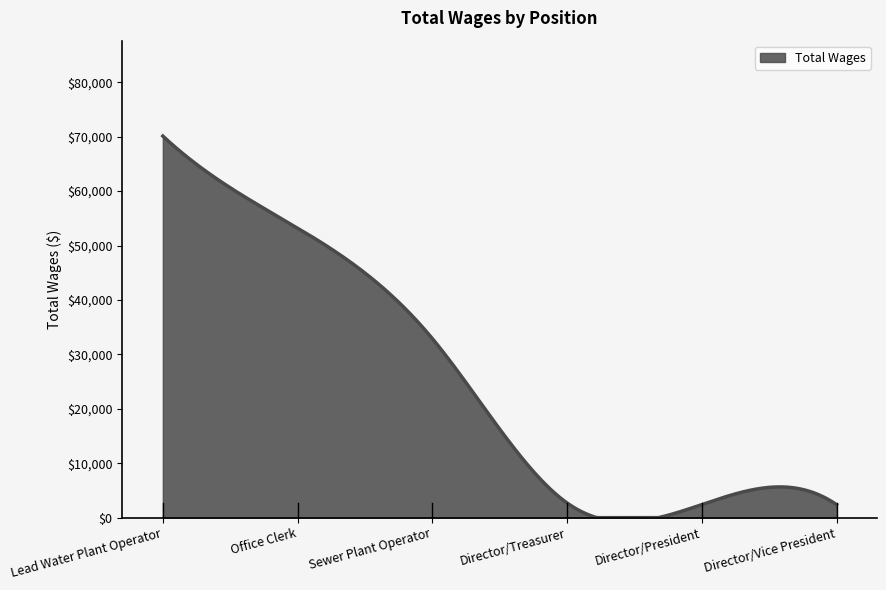

What is the greatest value displayed?

70106.0